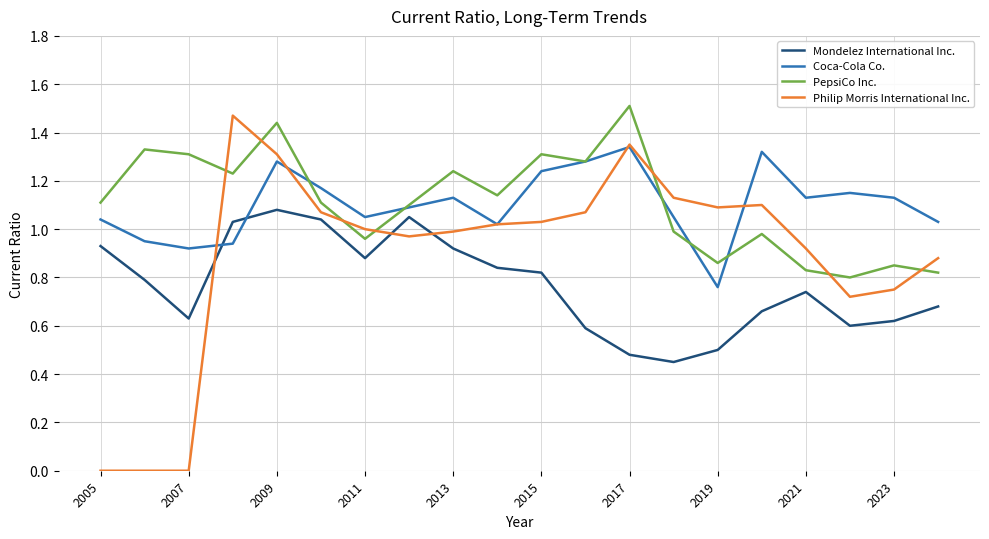

True or false: Mondelez International Inc. and Philip Morris International Inc. cross at least once.

True